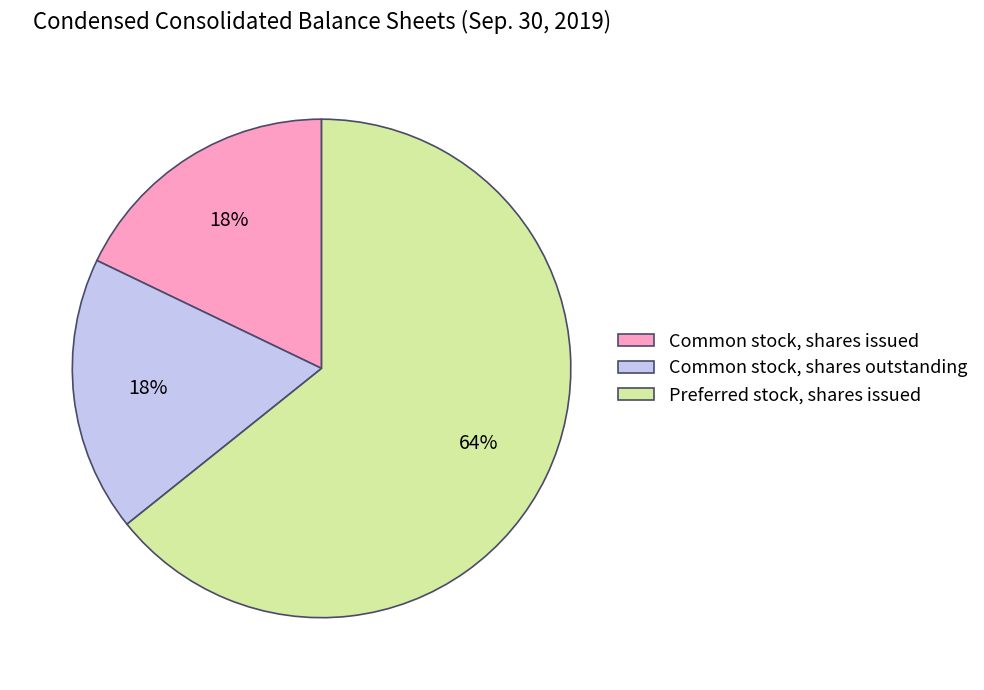

To the nearest percent, what portion does Preferred stock, shares issued represent?

64%